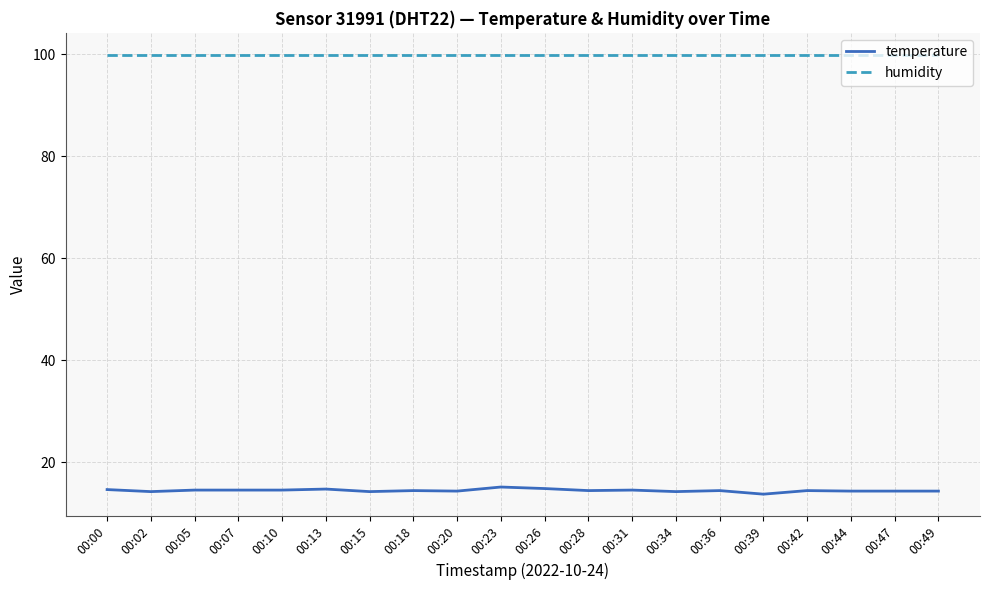

Count the number of data series in this chart.

2